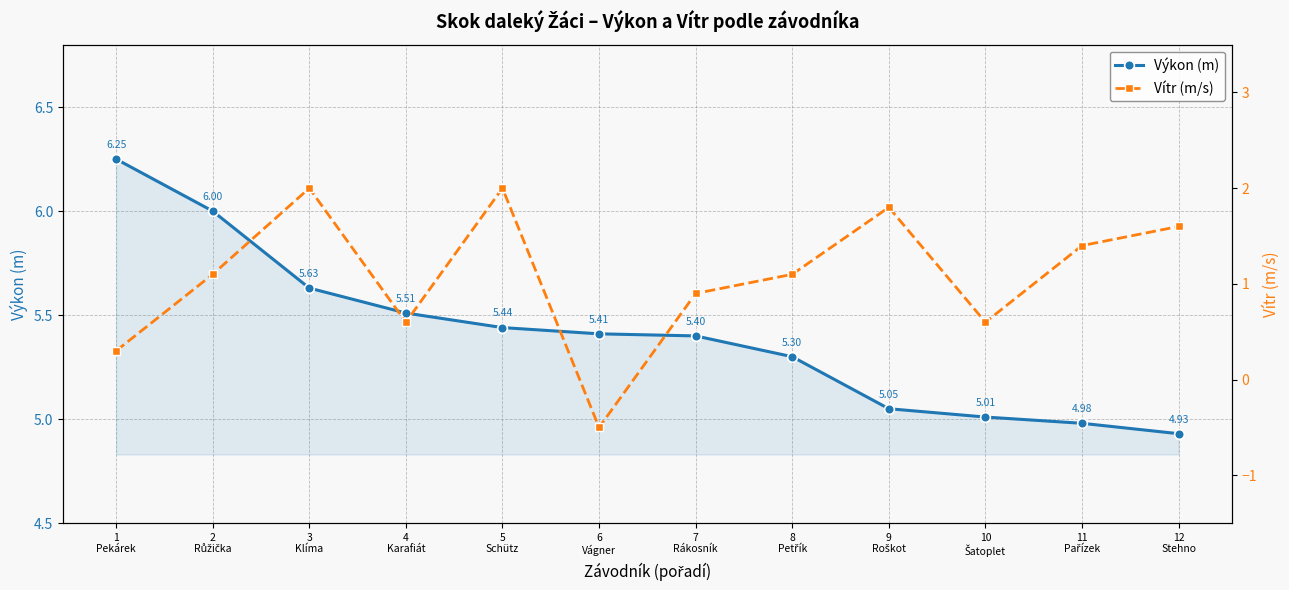

What is the total value across all series at 1
Pekárek?

6.5